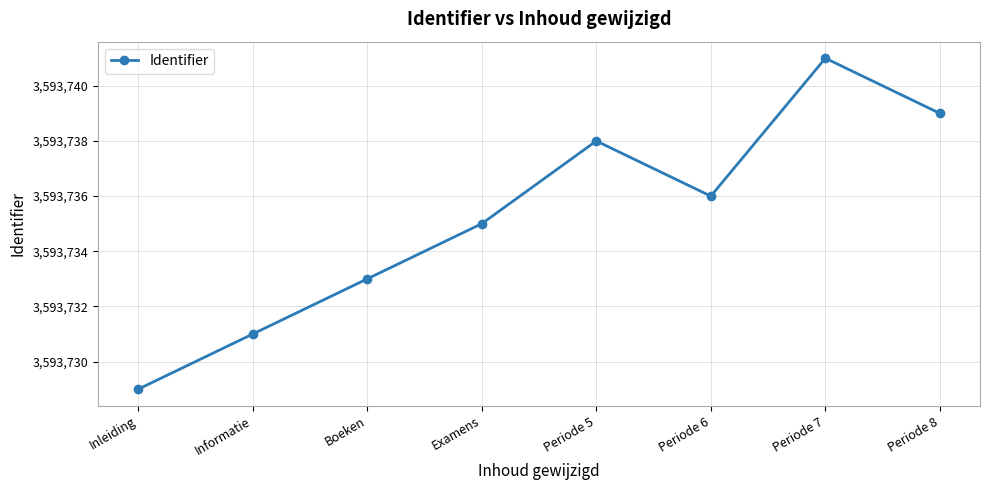

How many interior local valleys (lower than both neighbors) does the data have?

1